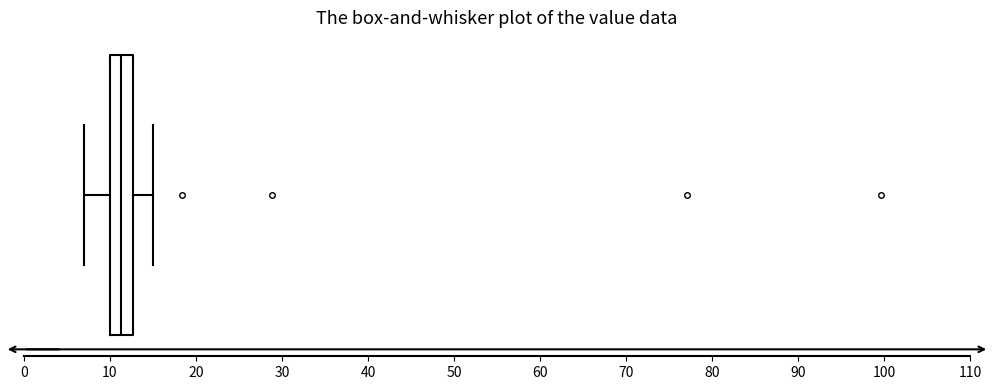

Read this box plot against the x-axis: the position of the median line, the range covered by the box, and the ends of both whiskers. The values are not printed on the chart, so give them approximately, as read against the axis.

median 11, box 10 to 13, whiskers 7 to 15